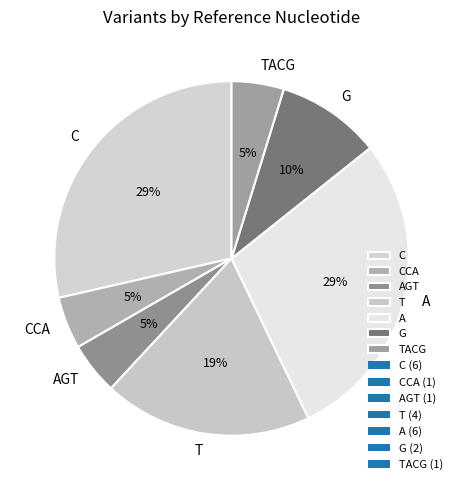

Is the sum of A and CCA greater than half?

No